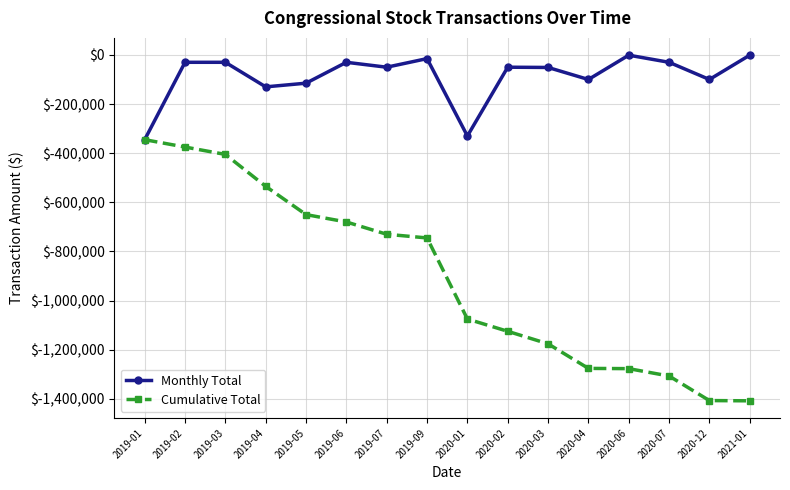

List the series in order of their overall mean, lowest first.

Cumulative Total, Monthly Total